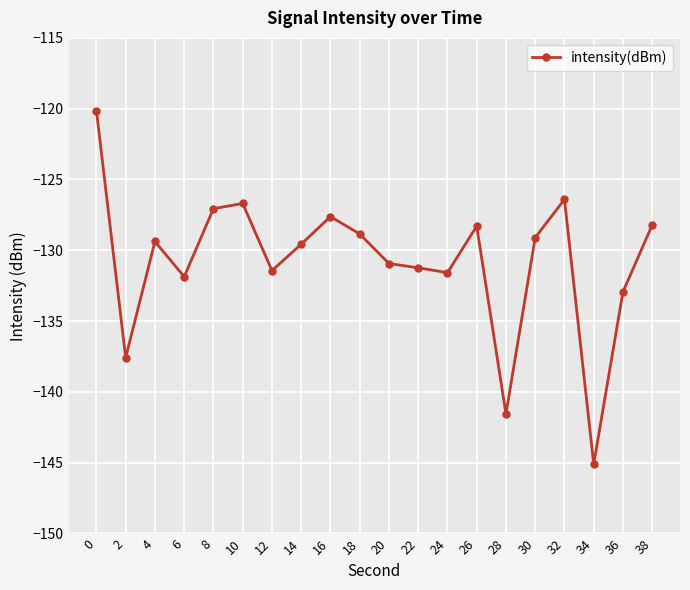

How many lines are shown in the chart?

1